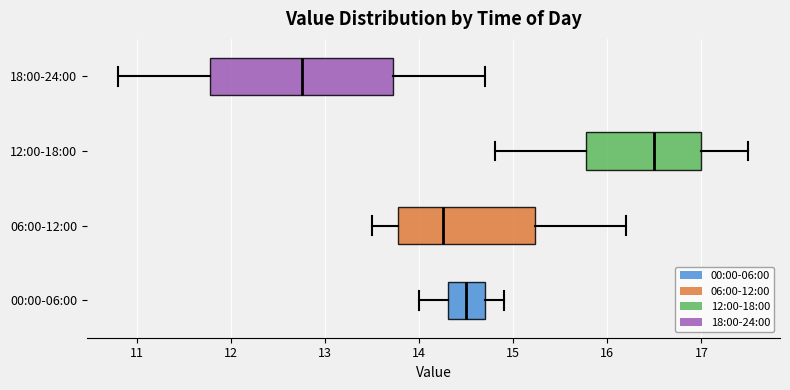

Comparing the boxes themselves (not the whiskers), which one is the widest?

18:00-24:00